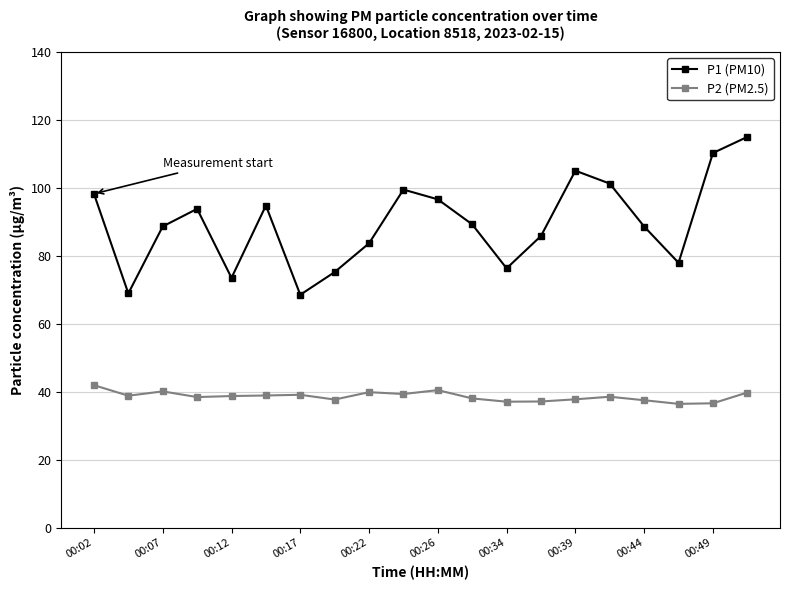

Which series has the largest total across all categories?

P1 (PM10)